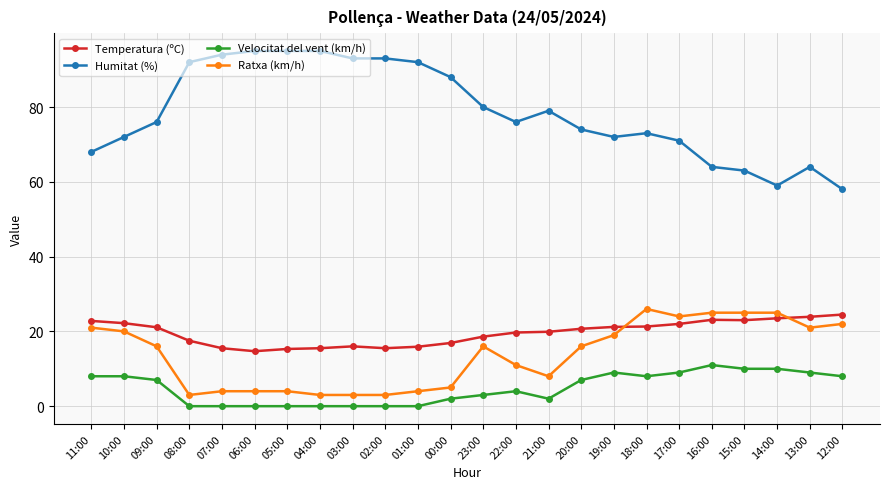

What is the difference between the Ratxa (km/h) values at 02:00 and 19:00?

16.0